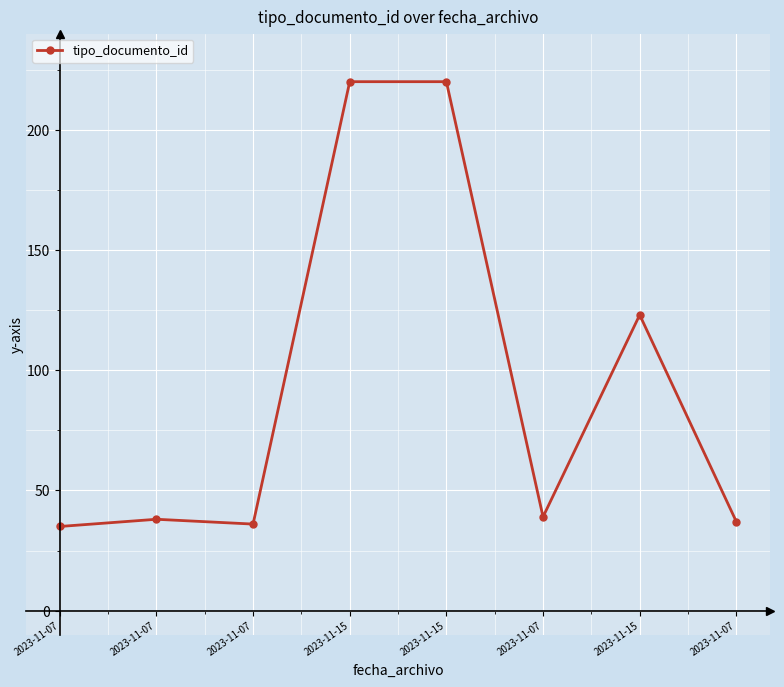

Rank the categories by value from lowest to highest.

2023-11-07, 2023-11-07, 2023-11-07, 2023-11-07, 2023-11-07, 2023-11-15, 2023-11-15, 2023-11-15